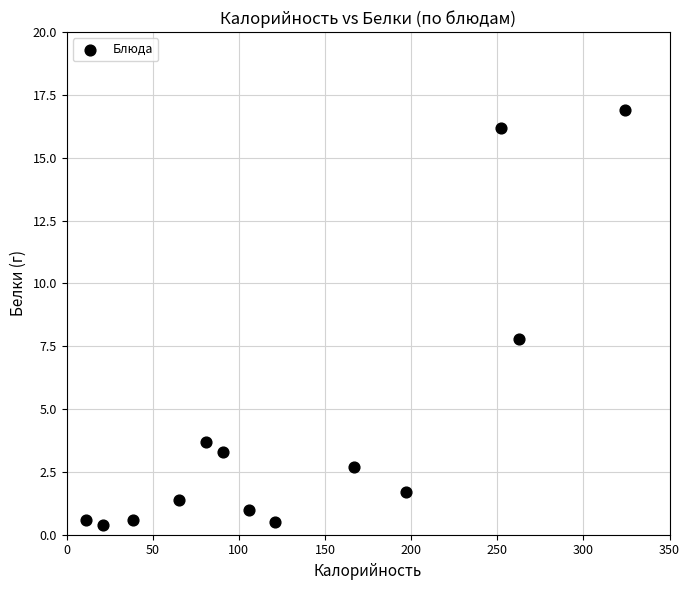

What is the range of X values (max minus min)?

313.1